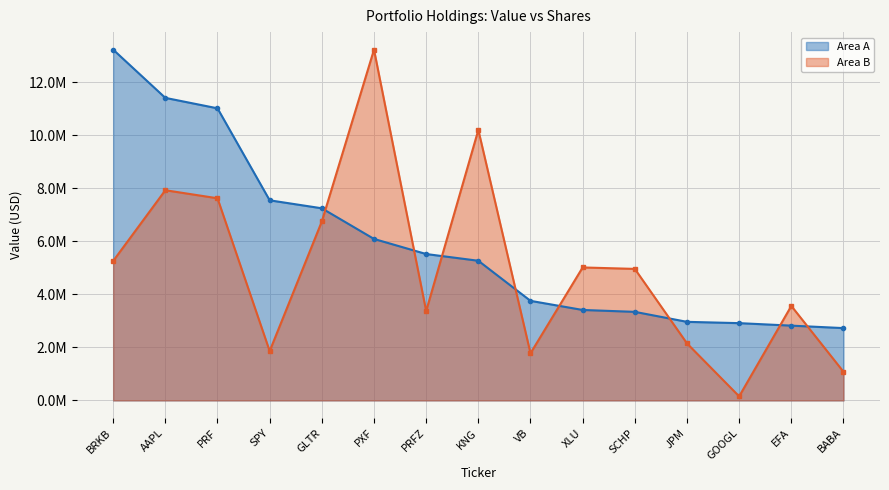

How many values in the Value series exceed 5268000?

7